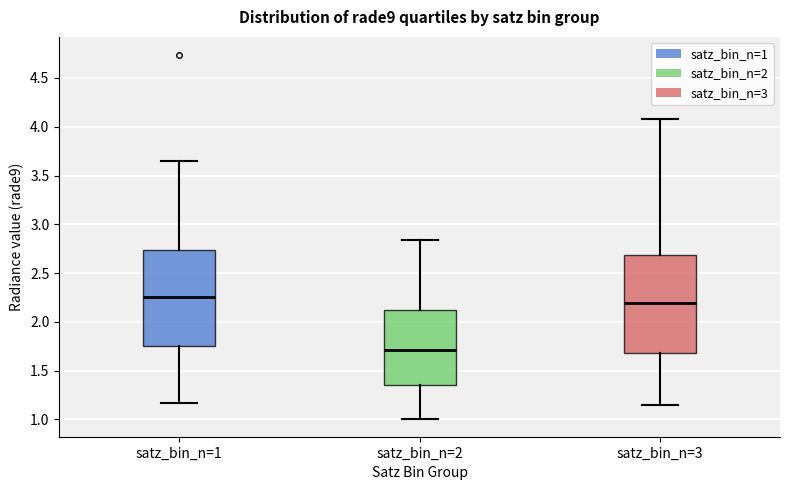

Reading left to right, transcribe this box plot: for each box, give where its median line is, the range the box spans, and where its two whiskers end, as read against the y-axis. The values are not printed on the chart, so give them approximately, as read against the axis.

satz_bin_n=1: median 2.25, box 1.75 to 2.75, whiskers 1.15 to 3.65
satz_bin_n=2: median 1.70, box 1.35 to 2.10, whiskers 1.00 to 2.85
satz_bin_n=3: median 2.20, box 1.70 to 2.70, whiskers 1.15 to 4.10